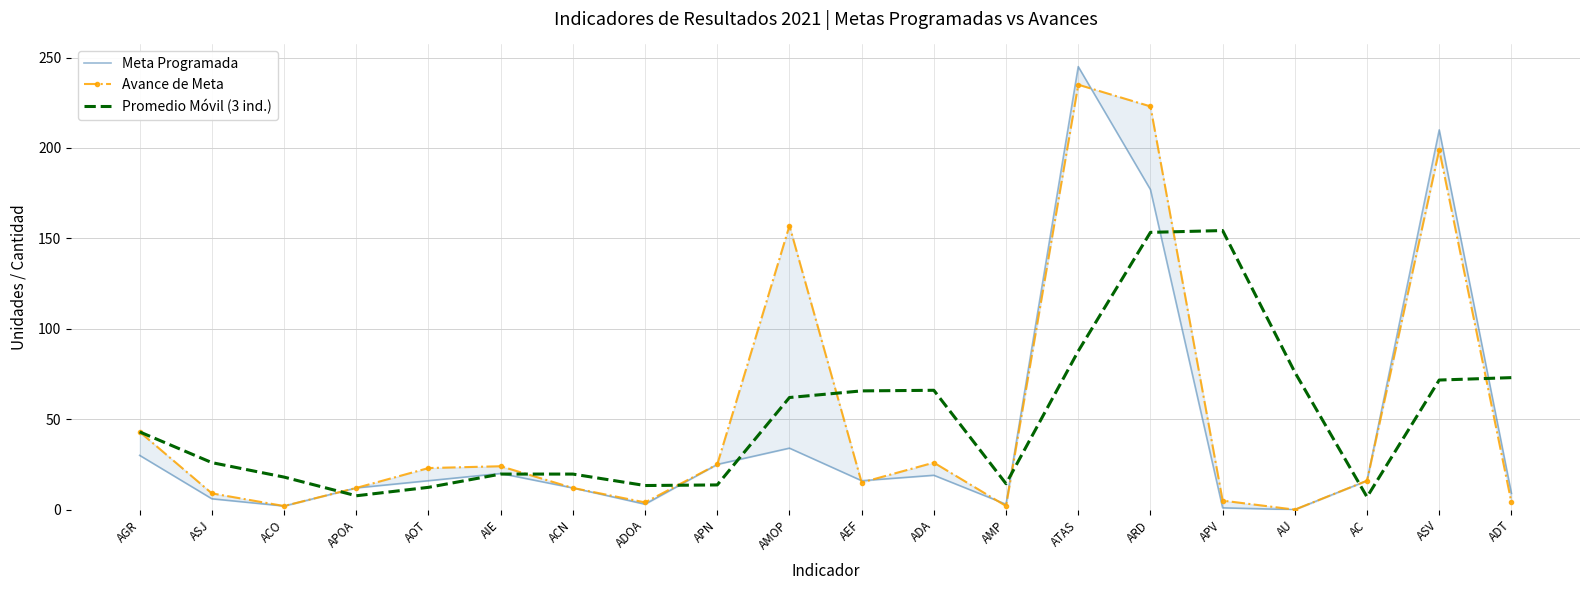

What is the difference between the maximum and second lowest values in the Avance de Meta series?

233.0